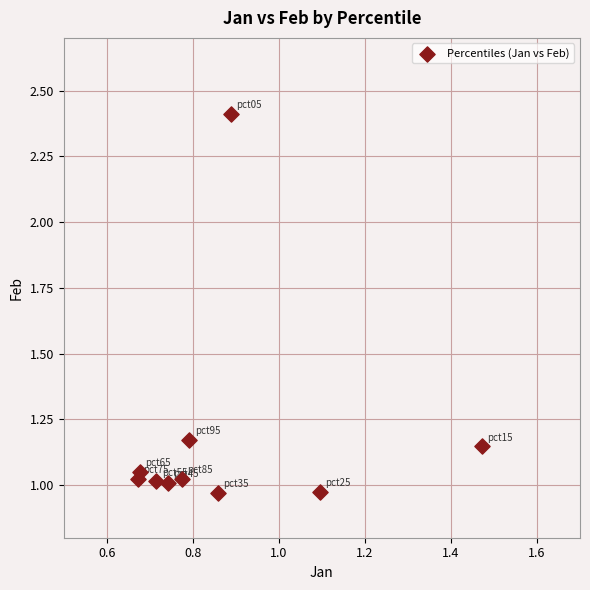

What is the range of X values (max minus min)?

0.8